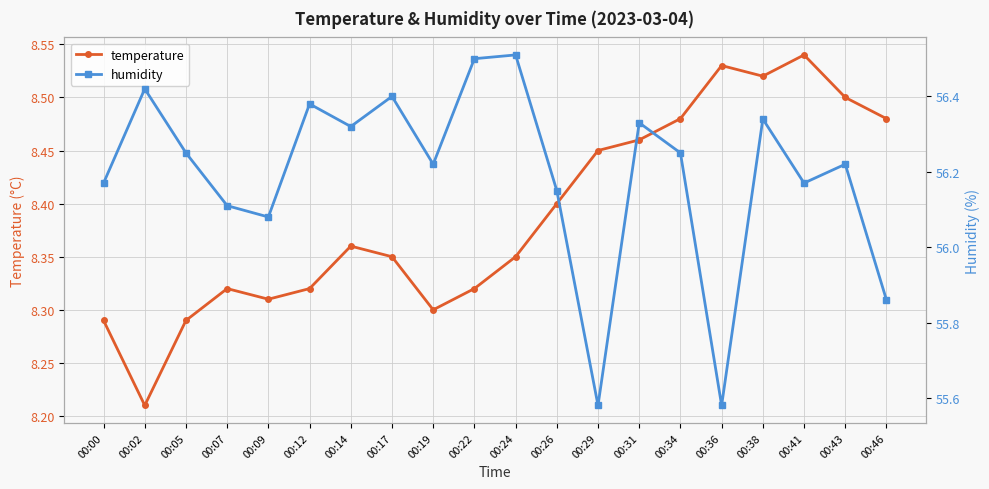

At which label does humidity reach its minimum?

00:29